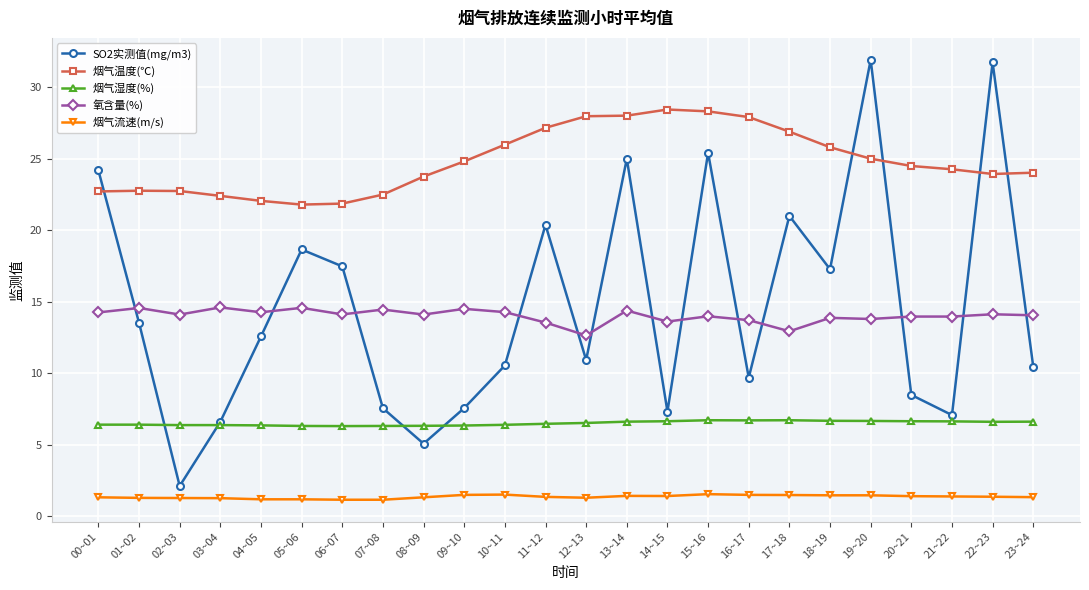

Rank the series at 04~05 from highest to lowest value.

烟气温度(℃), 氧含量(%), SO2实测值(mg/m3), 烟气湿度(%), 烟气流速(m/s)